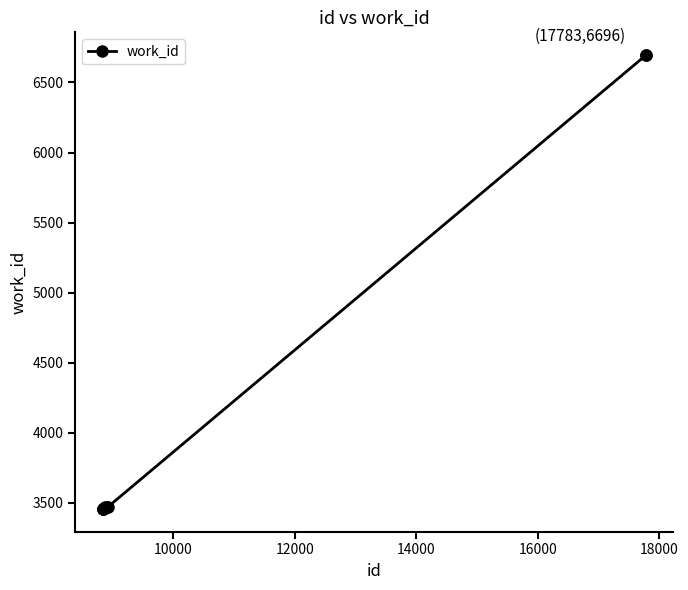

What is the smallest value displayed?

3457